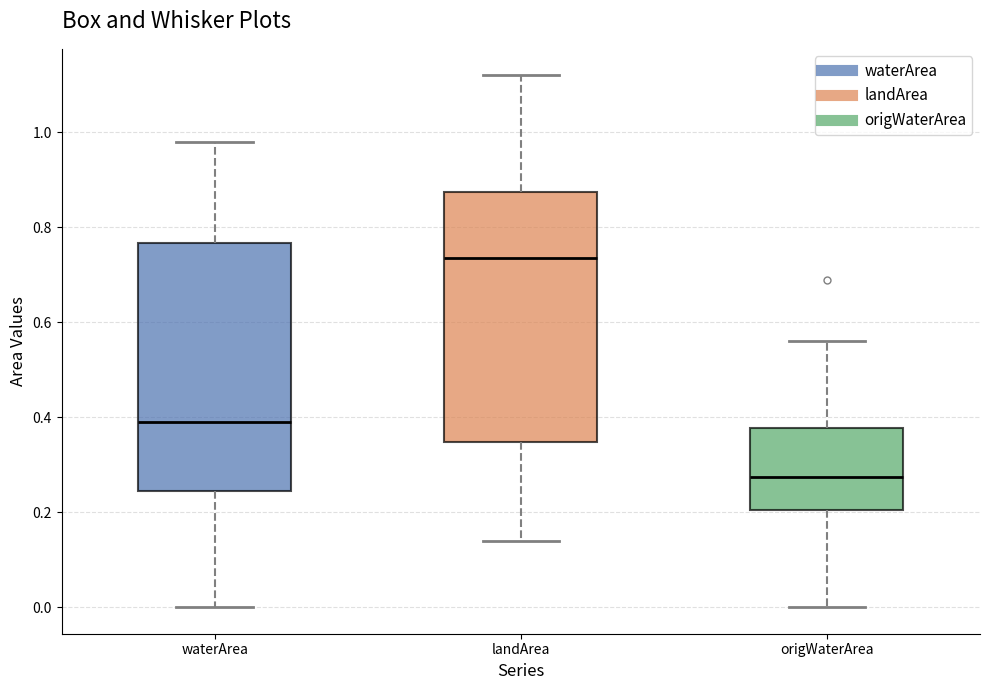

Reading left to right, transcribe this box plot: for each box, give where its median line is, the range the box spans, and where its two whiskers end, as read against the y-axis. The values are not printed on the chart, so give them approximately, as read against the axis.

waterArea: median 0.40, box 0.24 to 0.76, whiskers 0.00 to 0.98
landArea: median 0.74, box 0.34 to 0.88, whiskers 0.14 to 1.12
origWaterArea: median 0.28, box 0.20 to 0.38, whiskers 0.00 to 0.56